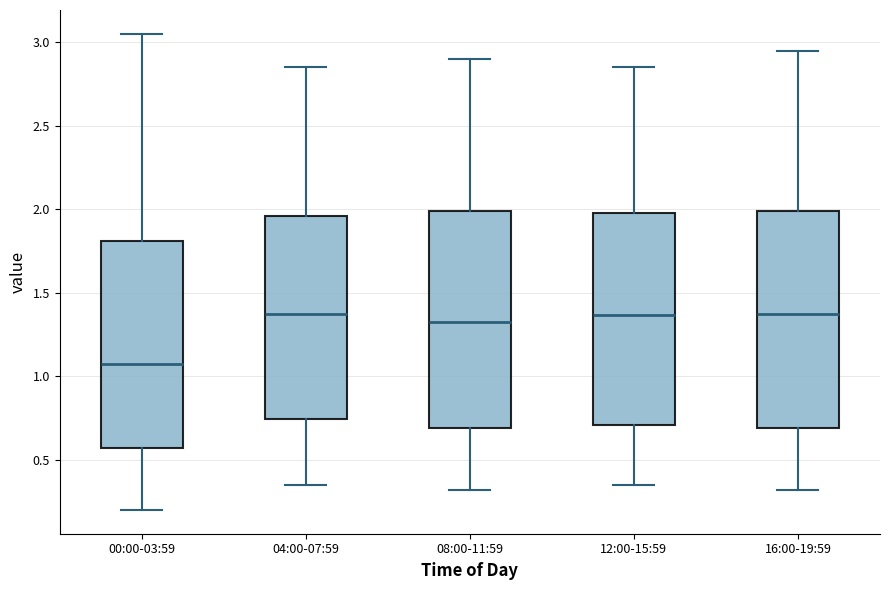

Reading left to right, transcribe this box plot: for each box, give where its median line is, the range the box spans, and where its two whiskers end, as read against the y-axis. The values are not printed on the chart, so give them approximately, as read against the axis.

00:00-03:59: median 1.10, box 0.55 to 1.80, whiskers 0.20 to 3.05
04:00-07:59: median 1.40, box 0.75 to 1.95, whiskers 0.35 to 2.85
08:00-11:59: median 1.35, box 0.70 to 2.00, whiskers 0.30 to 2.90
12:00-15:59: median 1.35, box 0.70 to 2.00, whiskers 0.35 to 2.85
16:00-19:59: median 1.40, box 0.70 to 2.00, whiskers 0.30 to 2.95